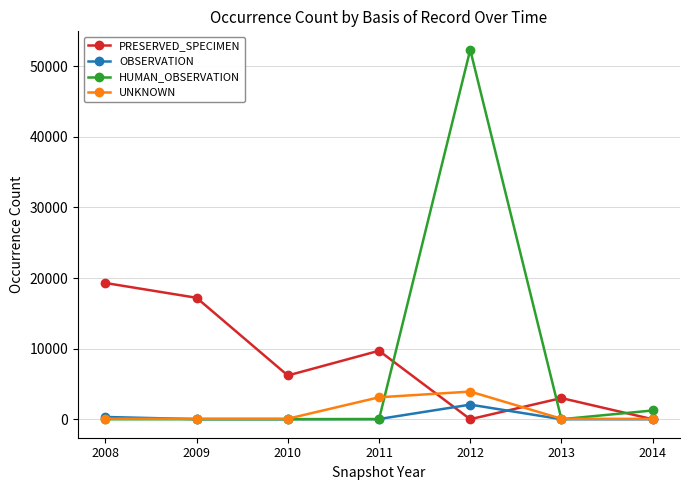

How many distinct data groups are displayed?

4